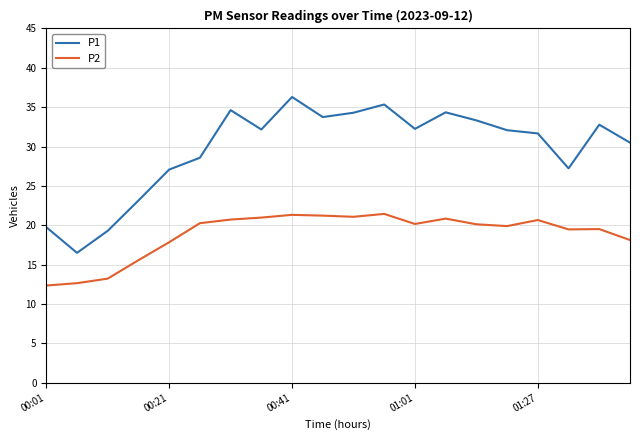

What are all the series names shown in the legend?

P1, P2